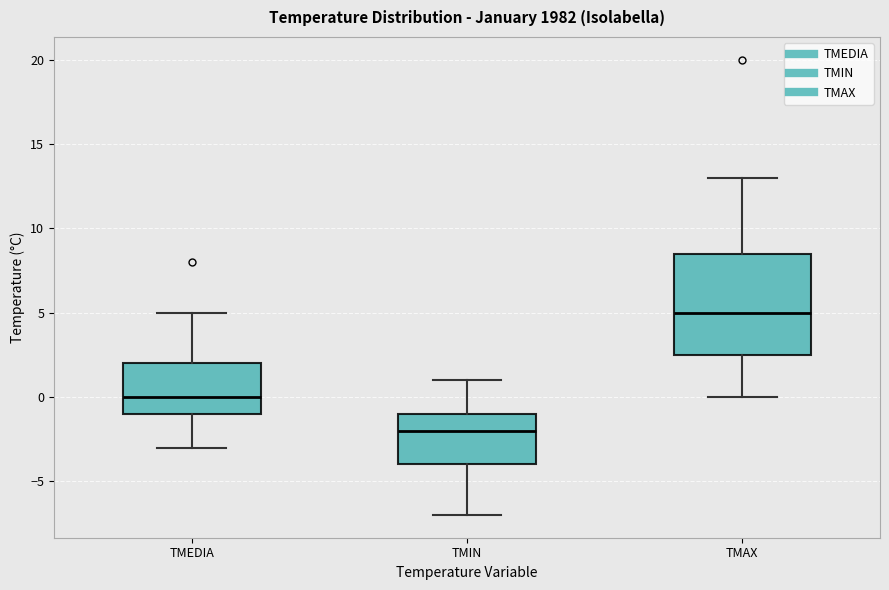

Which box is the tallest, from its lower edge to its upper edge?

TMAX